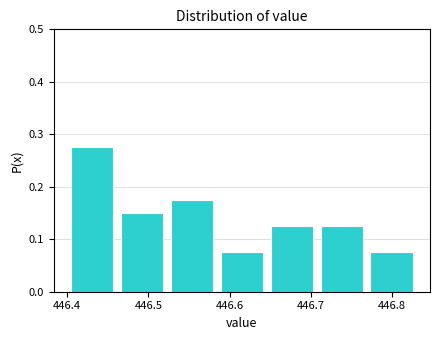

Reading left to right, transcribe this chart: for each bar, give the range it covers on the x-axis and its height. Neither the bar edges nor the heights are printed on the chart, so give them approximately, as read against the axes.

446.40 to 446.46: 0.28
446.46 to 446.52: 0.15
446.52 to 446.58: 0.18
446.58 to 446.65: 0.08
446.65 to 446.71: 0.13
446.71 to 446.77: 0.13
446.77 to 446.83: 0.08